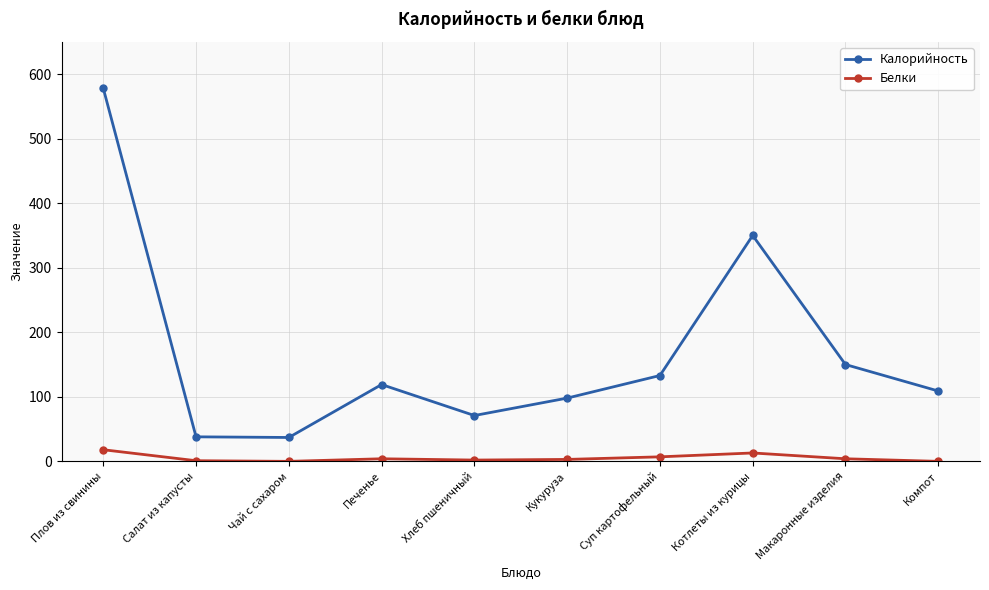

How many series are shown in this chart?

2